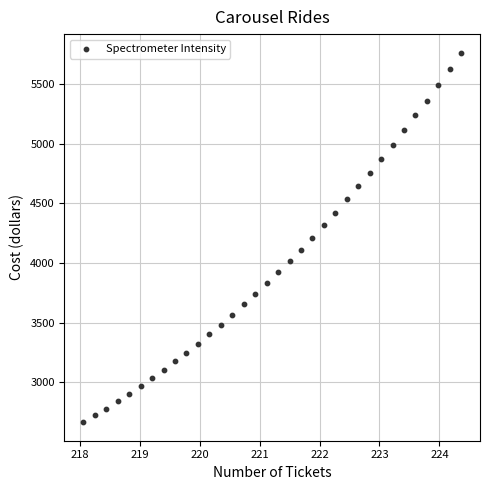

What is the range of X values (max minus min)?

6.3